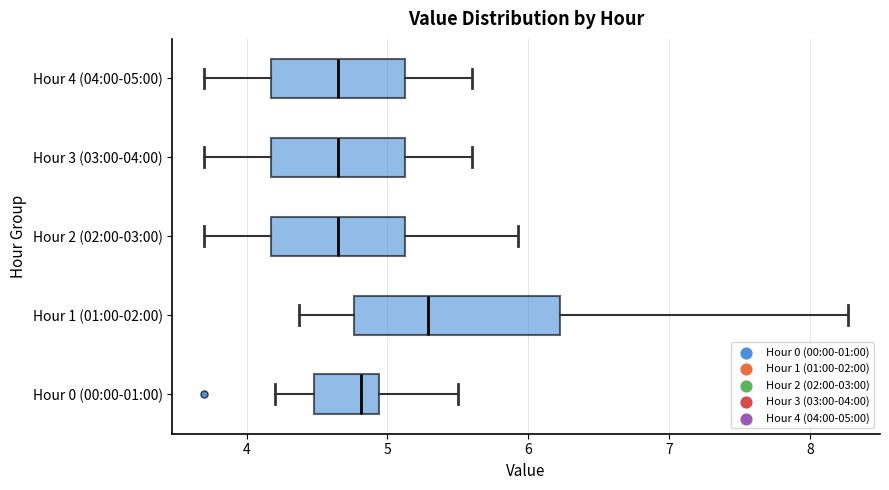

Reading bottom to top, transcribe this box plot: for each box, give where its median line is, the range the box spans, and where its two whiskers end, as read against the x-axis. The values are not printed on the chart, so give them approximately, as read against the axis.

Hour 0 (00:00-01:00): median 4.8, box 4.5 to 4.9, whiskers 4.2 to 5.5
Hour 1 (01:00-02:00): median 5.3, box 4.8 to 6.2, whiskers 4.4 to 8.3
Hour 2 (02:00-03:00): median 4.7, box 4.2 to 5.1, whiskers 3.7 to 5.9
Hour 3 (03:00-04:00): median 4.7, box 4.2 to 5.1, whiskers 3.7 to 5.6
Hour 4 (04:00-05:00): median 4.7, box 4.2 to 5.1, whiskers 3.7 to 5.6